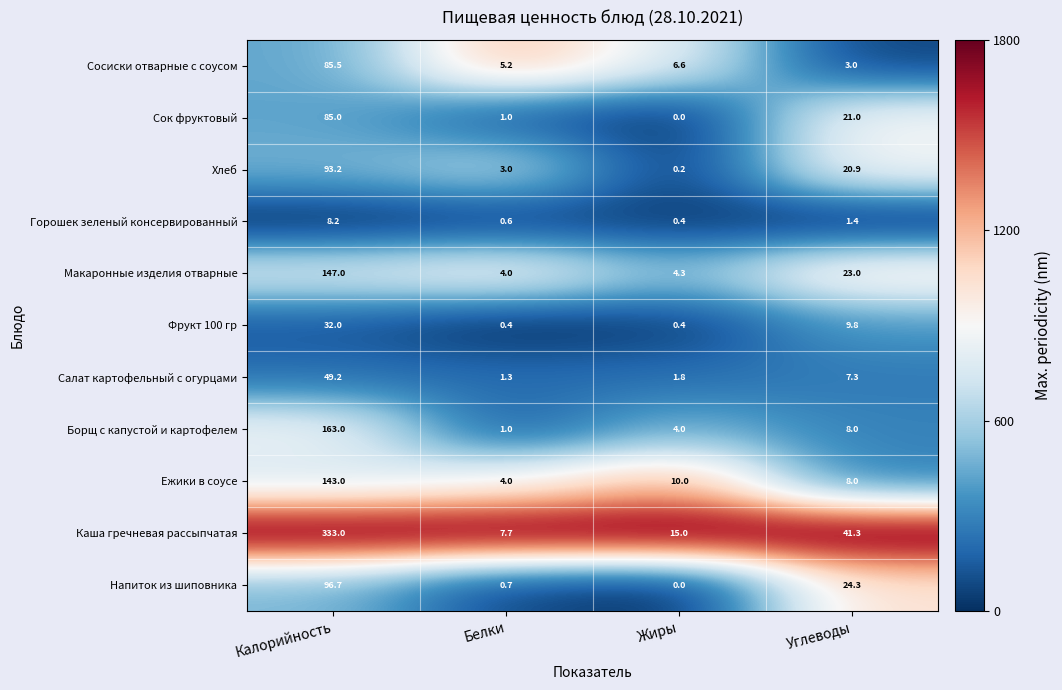

At which label does Хлеб first exceed 20?

Калорийность